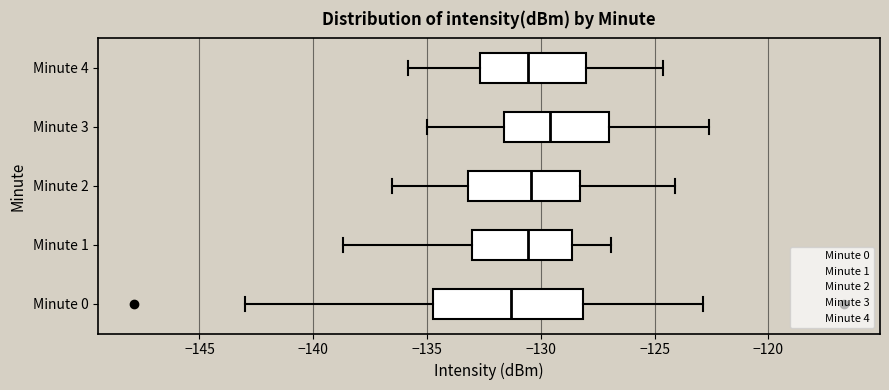

Which box has the furthest to the left median line?

Minute 0